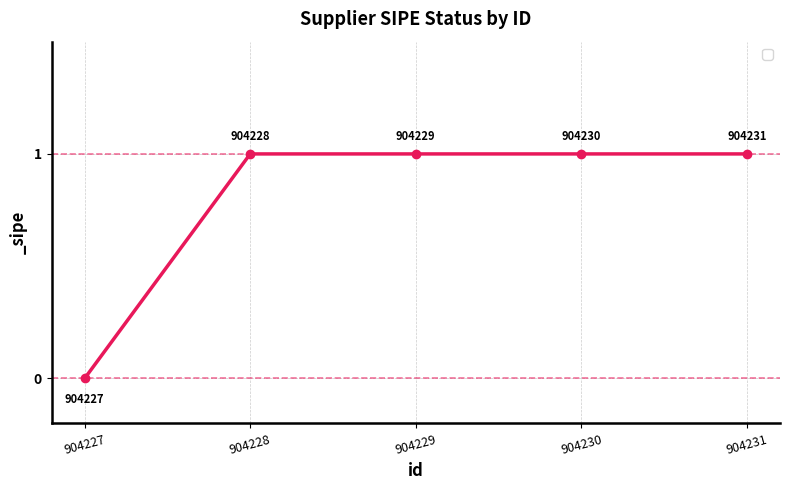

The value at 904230 is 1. True or false?

True